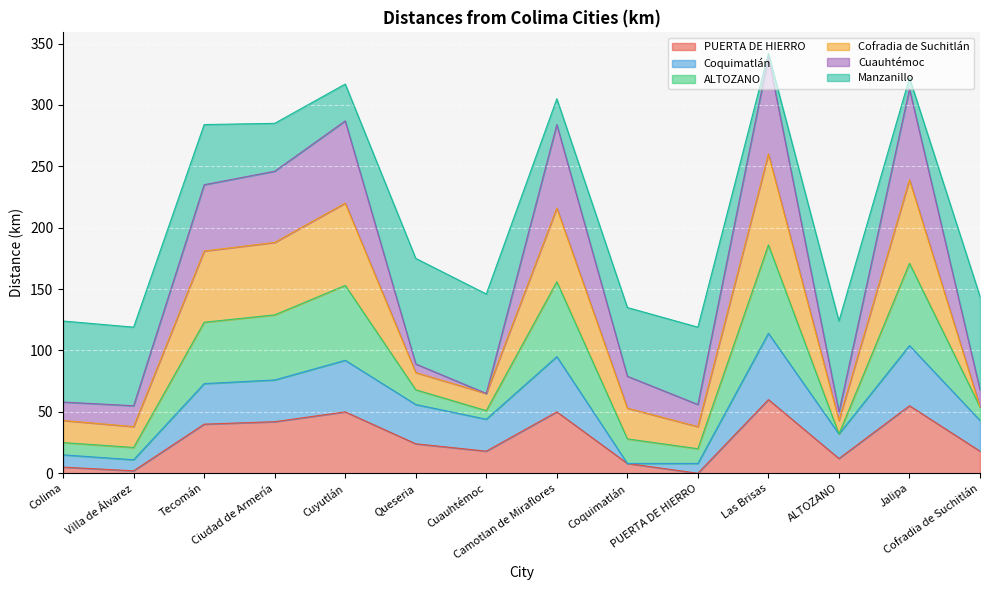

Is the value of PUERTA DE HIERRO at Coquimatlán greater than the value of Coquimatlán at Coquimatlán?

No